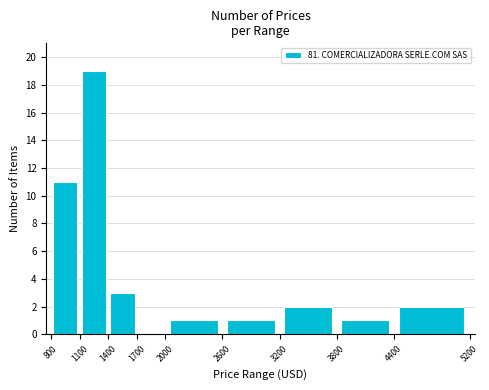

Over which range of the x-axis is the bar tallest?

1100 to 1400